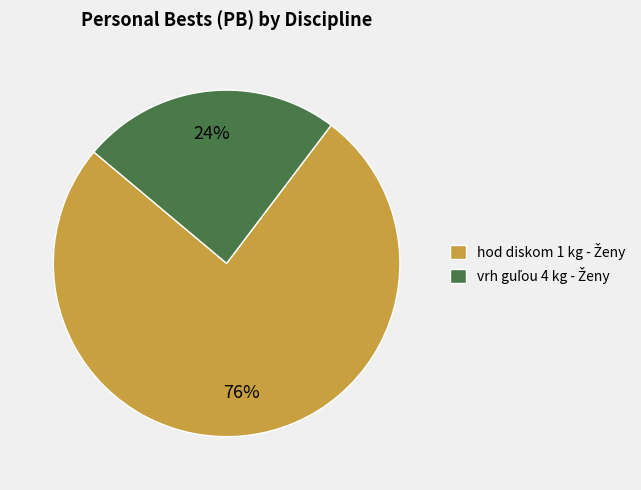

How many segments does this pie chart have?

2